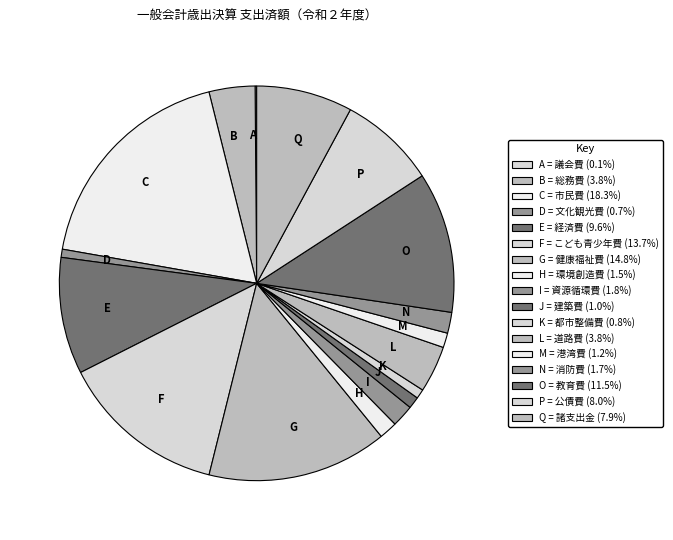

Is there any slice that represents more than half of the pie?

No